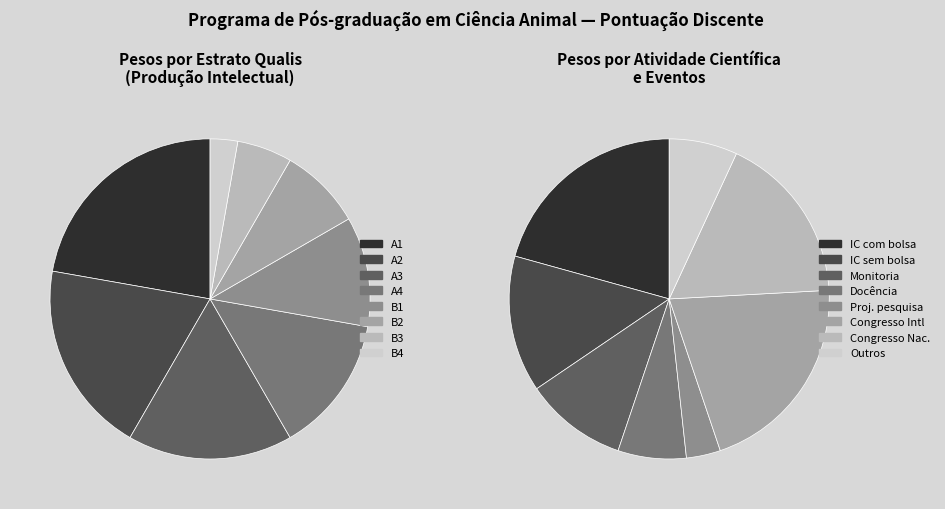

Is there a majority slice in this chart?

No